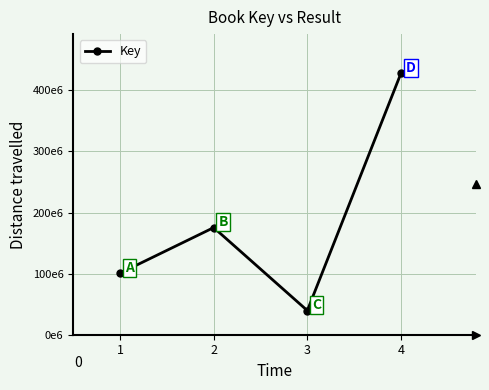

How many lines are shown in the chart?

1